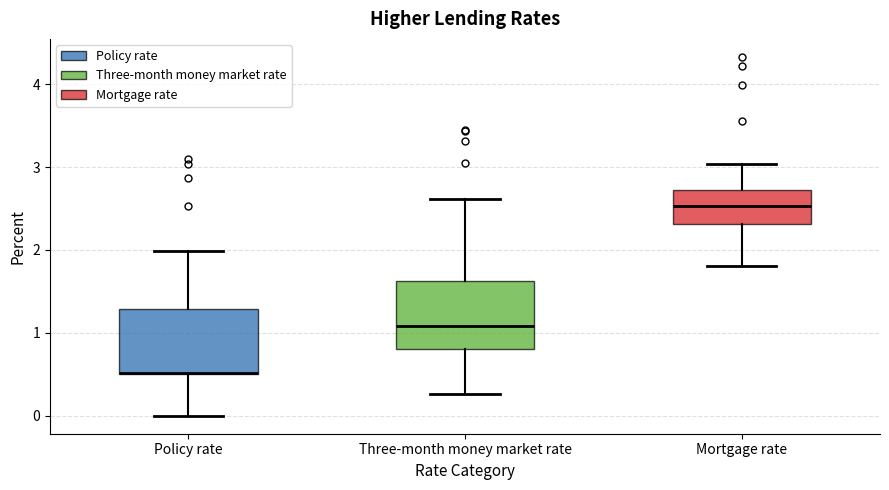

Reading left to right, transcribe this box plot: for each box, give where its median line is, the range the box spans, and where its two whiskers end, as read against the y-axis. The values are not printed on the chart, so give them approximately, as read against the axis.

Policy rate: median 0.5 (drawn on the box's lower edge), box 0.5 to 1.3, whiskers 0.0 to 2.0
Three-month money market rate: median 1.1, box 0.8 to 1.6, whiskers 0.3 to 2.6
Mortgage rate: median 2.5, box 2.3 to 2.7, whiskers 1.8 to 3.0